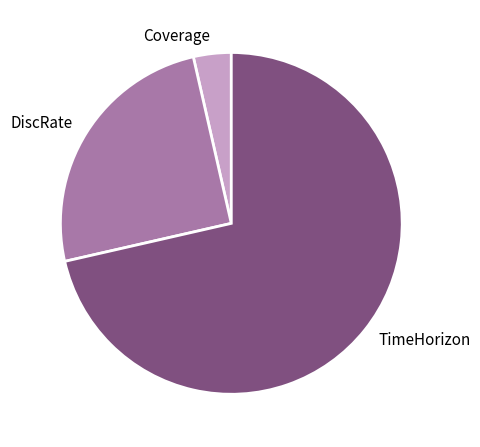

Is there any slice that represents more than half of the pie?

Yes